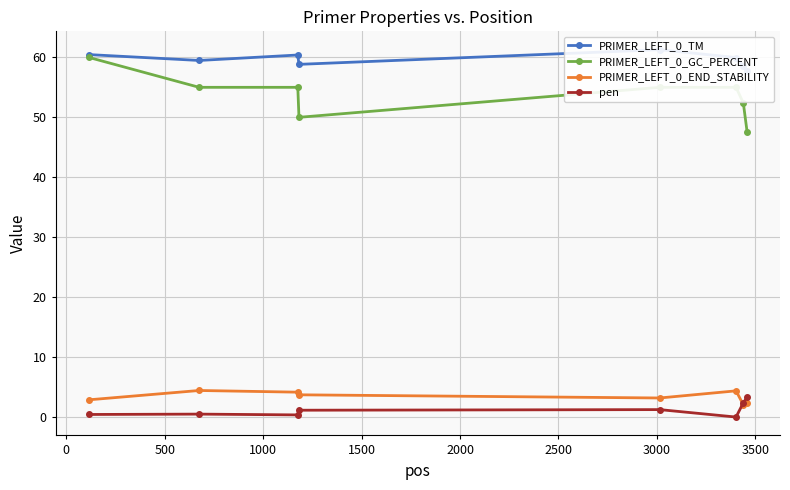

What is the value of the PRIMER_LEFT_0_END_STABILITY point at the 1st from the left?

2.9